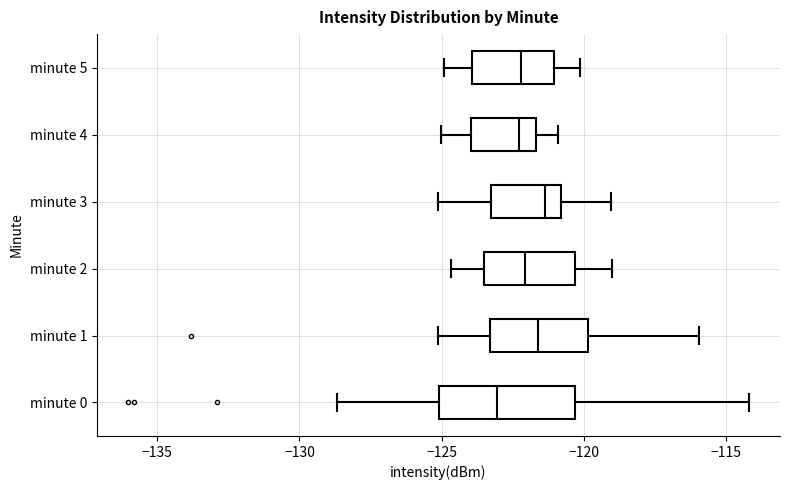

Reading bottom to top, transcribe this box plot: for each box, give where its median line is, the range the box spans, and where its two whiskers end, as read against the x-axis. The values are not printed on the chart, so give them approximately, as read against the axis.

minute 0: median -123.0, box -125.0 to -120.5, whiskers -128.5 to -114.0
minute 1: median -121.5, box -123.5 to -120.0, whiskers -125.0 to -116.0
minute 2: median -122.0, box -123.5 to -120.5, whiskers -124.5 to -119.0
minute 3: median -121.5, box -123.5 to -121.0, whiskers -125.0 to -119.0
minute 4: median -122.5, box -124.0 to -121.5, whiskers -125.0 to -121.0
minute 5: median -122.0, box -124.0 to -121.0, whiskers -125.0 to -120.0